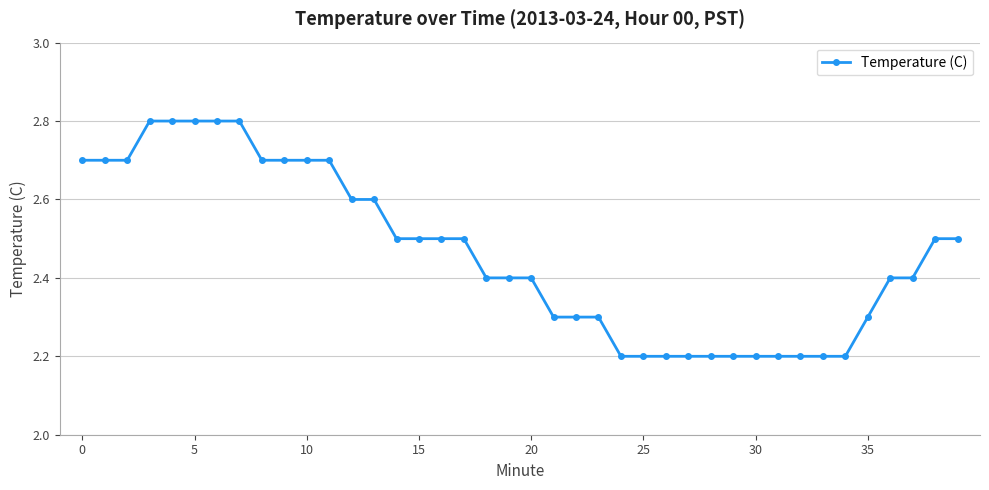

Reading left to right, list all the values displayed in this chart.

2.7	2.7	2.7	2.8	2.8	2.8	2.8	2.8	2.7	2.7	2.7	2.7	2.6	2.6	2.5	2.5	2.5	2.5	2.4	2.4	2.4	2.3	2.3	2.3	2.2	2.2	2.2	2.2	2.2	2.2	2.2	2.2	2.2	2.2	2.2	2.3	2.4	2.4	2.5	2.5